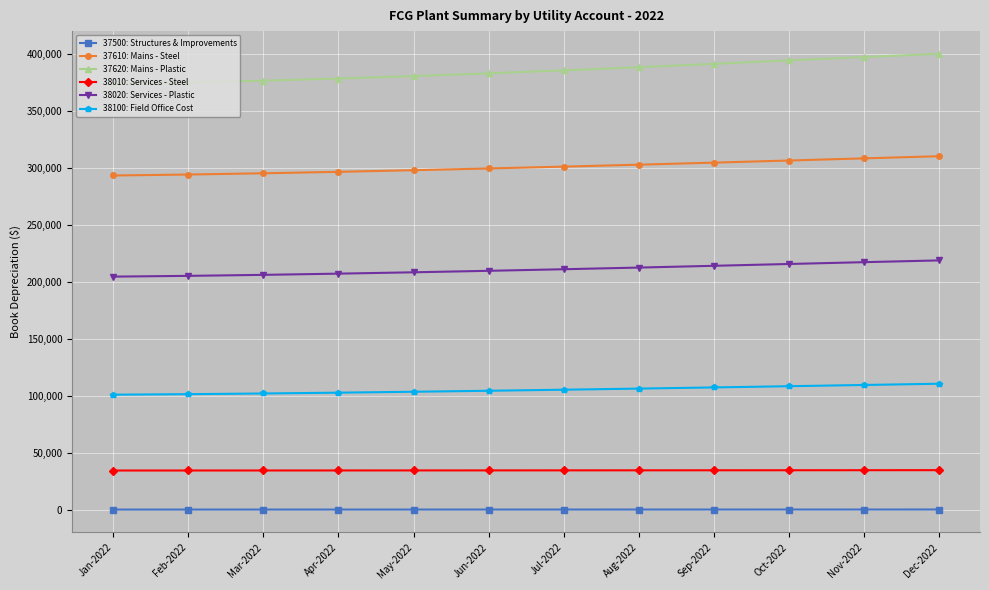

Where does the 37610: Mains - Steel series first go above 301098?

Jul-2022